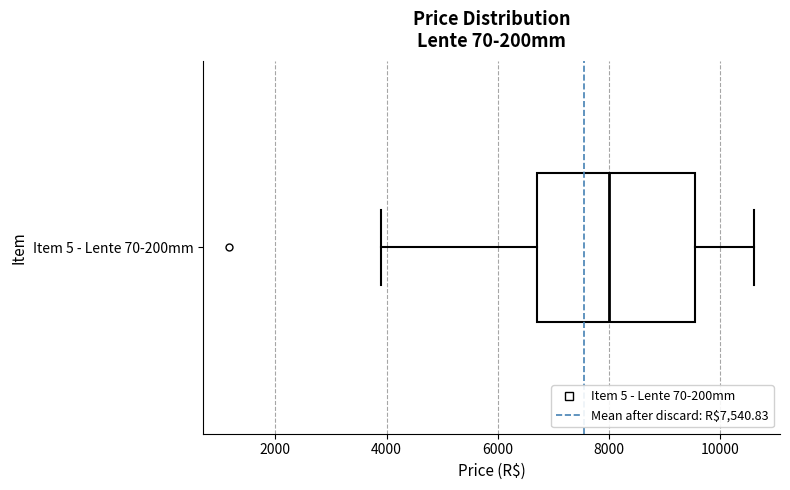

Transcribe this box plot: give where the median line is, the range the box spans, and where the two whiskers end, as read against the x-axis. The values are not printed on the chart, so give them approximately, as read against the axis.

median 8000, box 6800 to 9600, whiskers 4000 to 10600